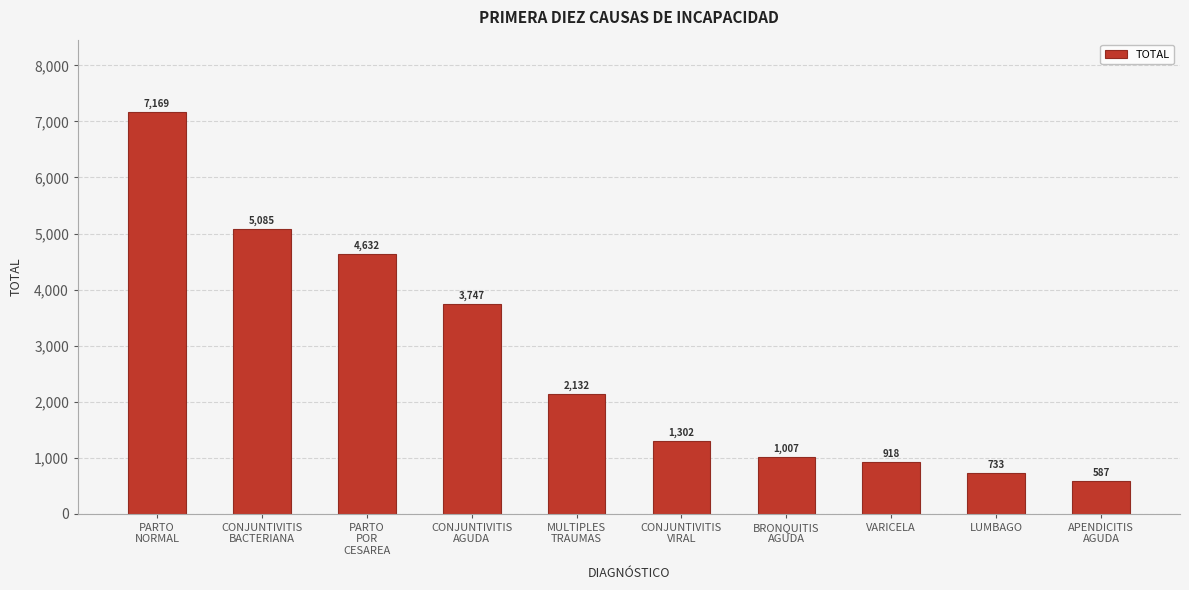

What is the change in value from CONJUNTIVITIS
BACTERIANA to LUMBAGO?

-4352